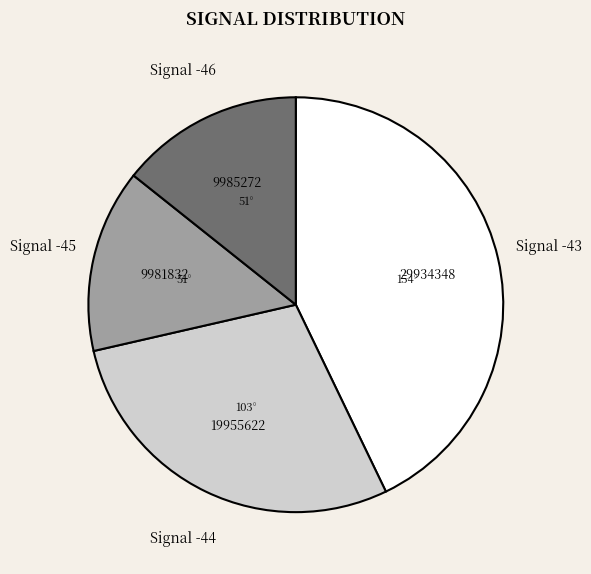

Does Signal -43 account for over 50% of the chart?

No